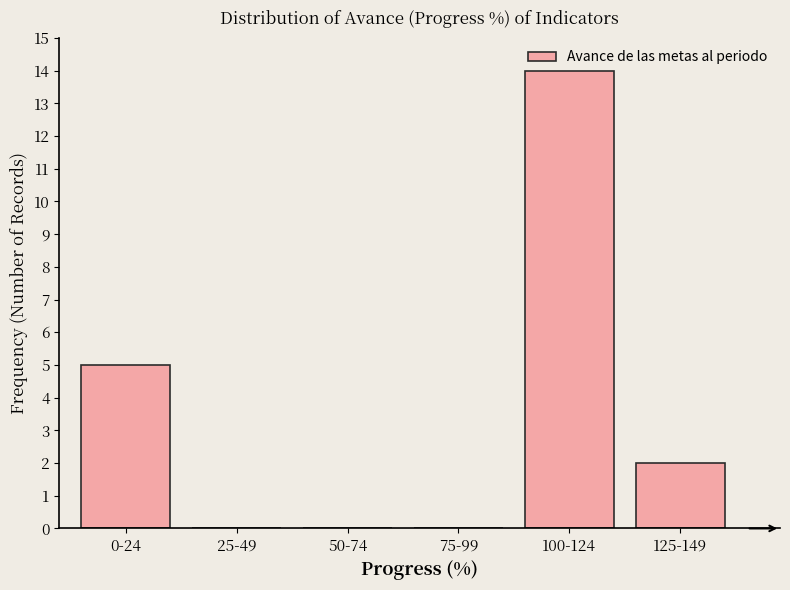

The value at 125-149 is 2. True or false?

True